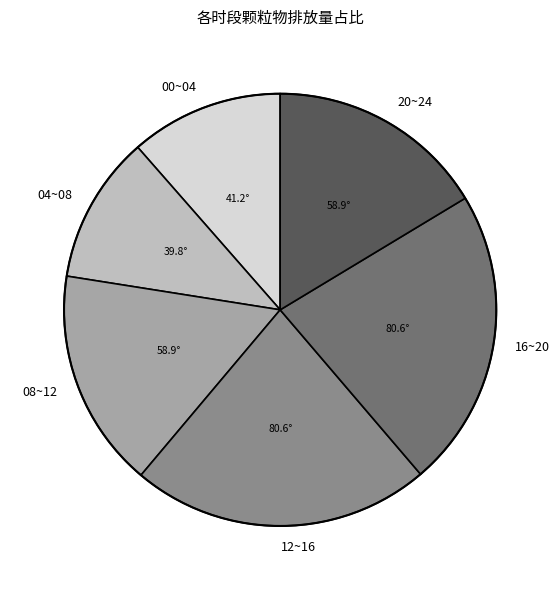

Does 00~04 represent more than half of the total?

No